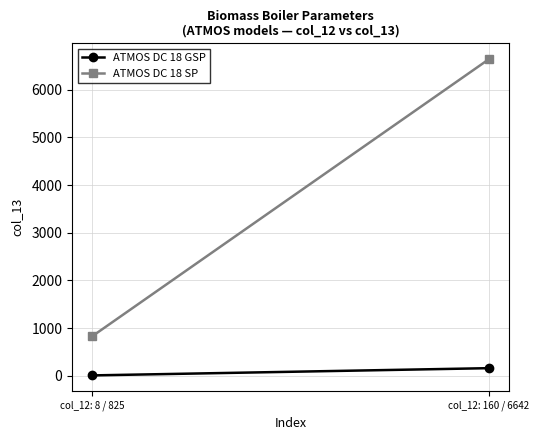

Reading right to left, extract all data points from this chart.

ATMOS DC 18 GSP: col_12: 160 / 6642=160	col_12: 8 / 825=8
ATMOS DC 18 SP: col_12: 160 / 6642=6642	col_12: 8 / 825=825